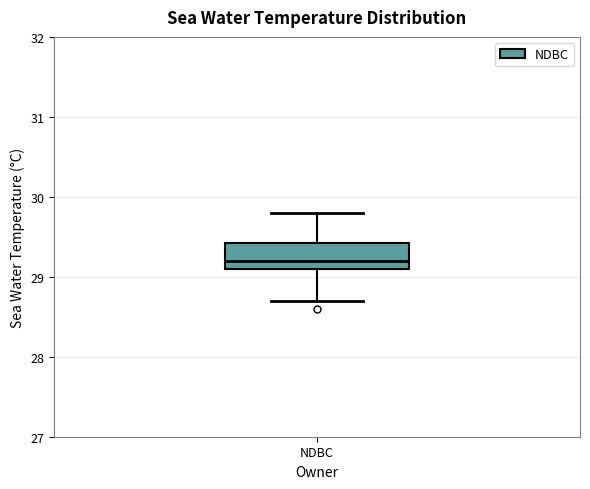

Transcribe this box plot: give where the median line is, the range the box spans, and where the two whiskers end, as read against the y-axis. The values are not printed on the chart, so give them approximately, as read against the axis.

median 29.2, box 29.1 to 29.4, whiskers 28.7 to 29.8